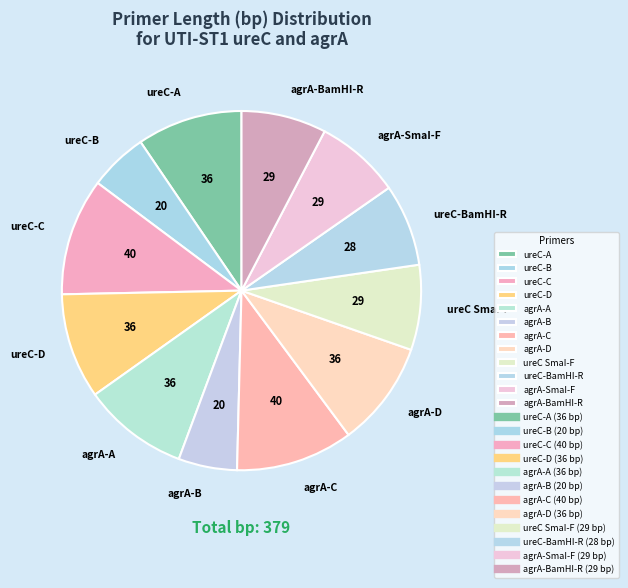

Combined, do agrA-A and agrA-SmaI-F account for over 50%?

No